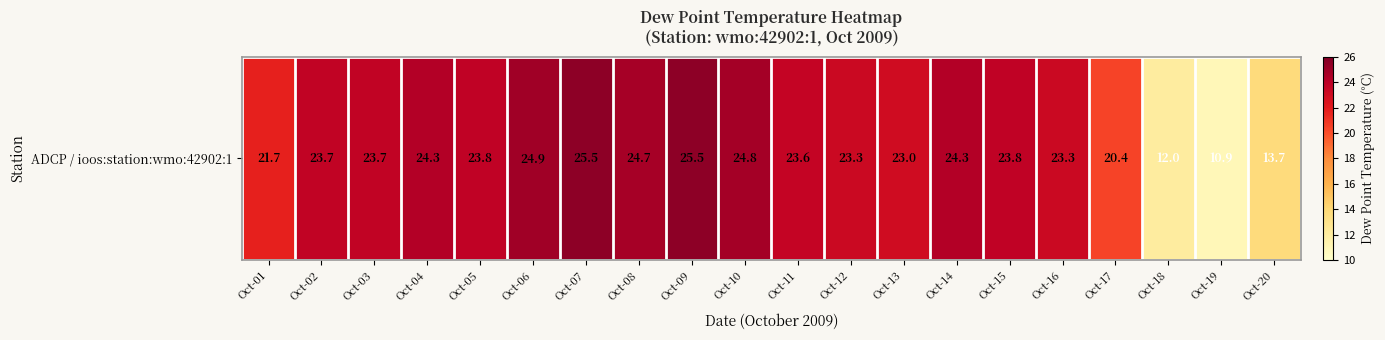

Reading left to right, what are all the values shown in this chart?

21.7	23.7	23.7	24.3	23.8	24.9	25.5	24.7	25.5	24.8	23.6	23.3	23.0	24.3	23.8	23.3	20.4	12.0	10.9	13.7